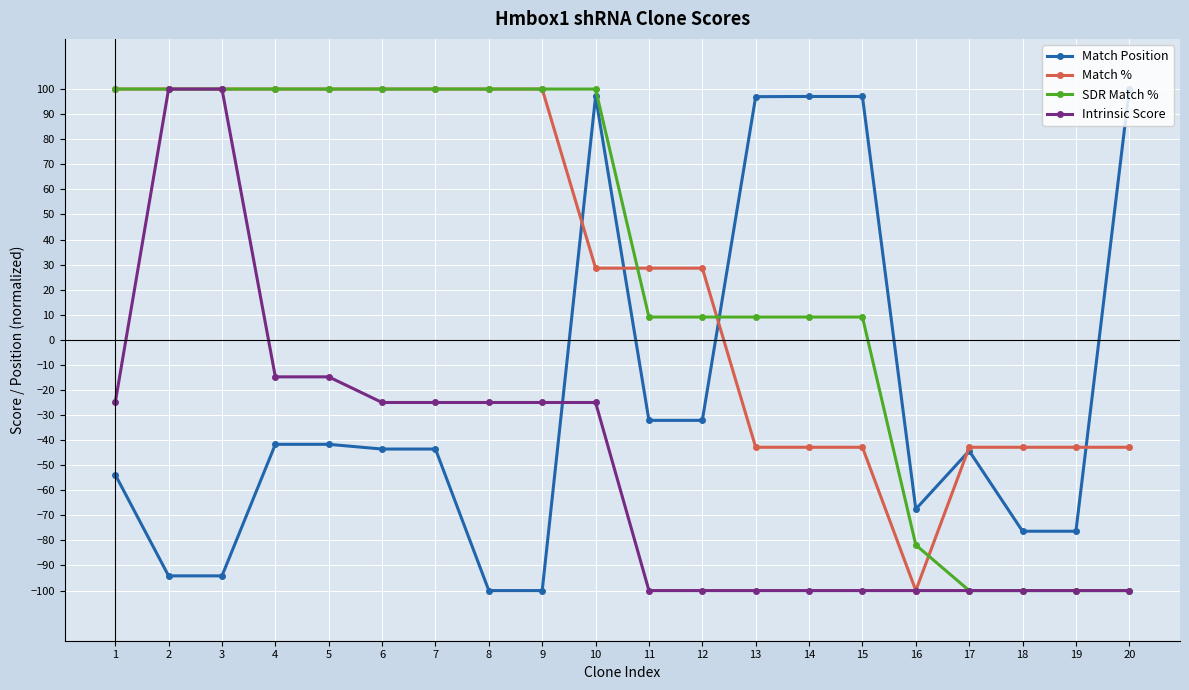

Which series ends up on top after the final intersection of SDR Match % and Match Position?

Match Position